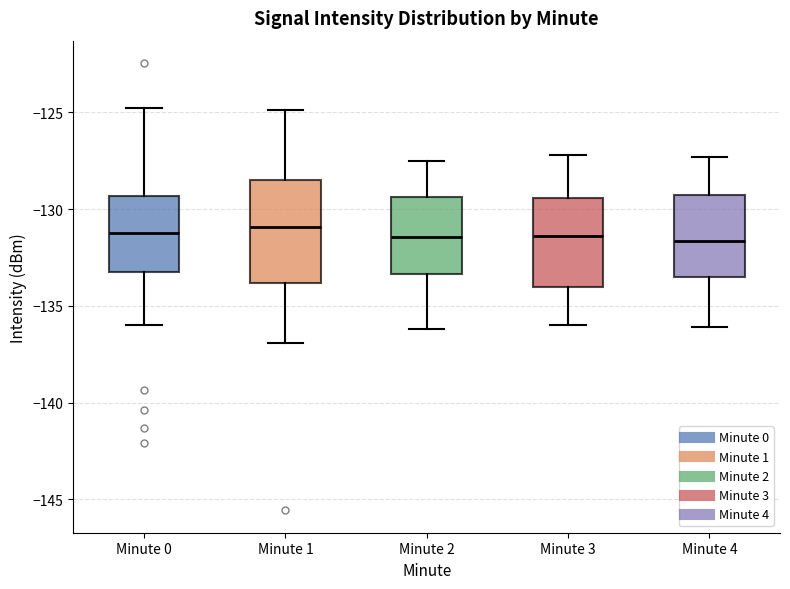

Reading left to right, read every box against the y-axis: the position of its median line, the range the box covers, and the ends of its whiskers. The values are not printed on the chart, so give them approximately, as read against the axis.

Minute 0: median -131.0, box -133.0 to -129.5, whiskers -136.0 to -125.0
Minute 1: median -131.0, box -134.0 to -128.5, whiskers -137.0 to -125.0
Minute 2: median -131.5, box -133.5 to -129.5, whiskers -136.0 to -127.5
Minute 3: median -131.5, box -134.0 to -129.5, whiskers -136.0 to -127.0
Minute 4: median -131.5, box -133.5 to -129.0, whiskers -136.0 to -127.5